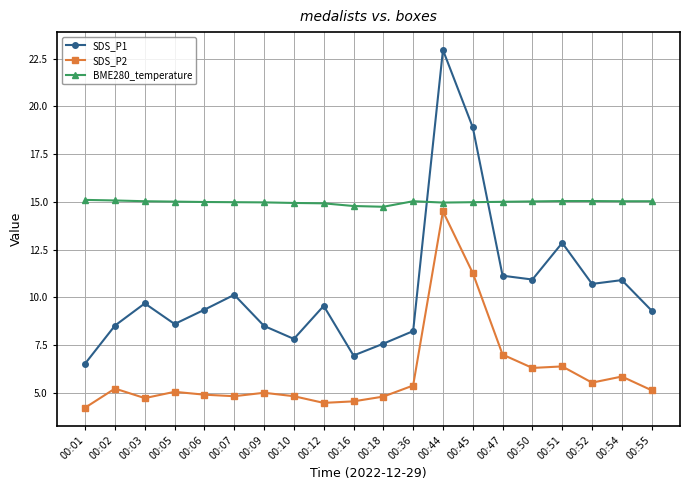

Which series has the largest range (max minus min)?

SDS_P1